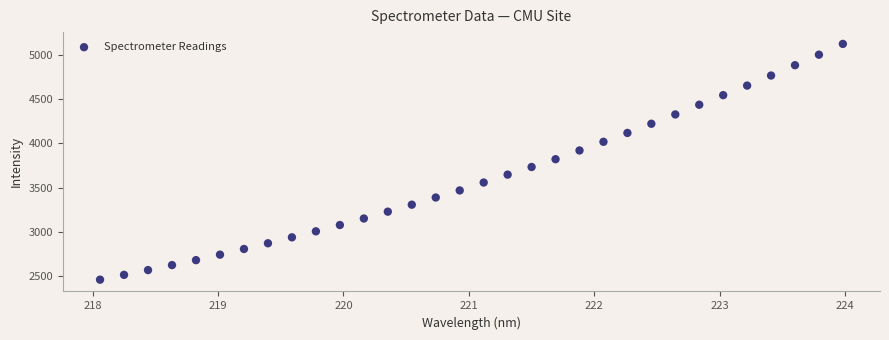

What is the range of Y values (max minus min)?

2660.2